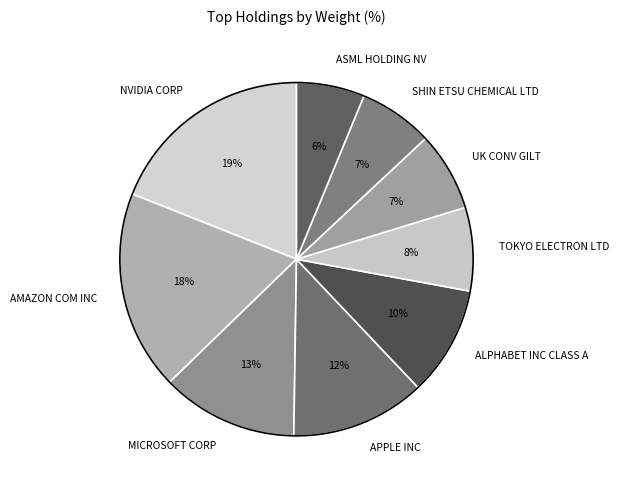

Is the sum of SHIN ETSU CHEMICAL LTD and UK CONV GILT greater than half?

No